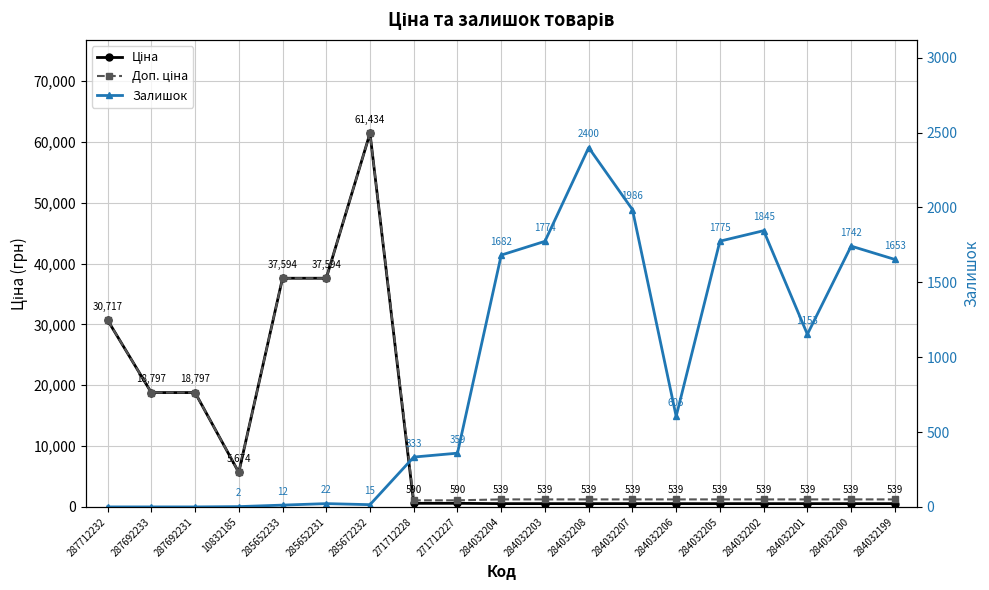

How many interior local valleys does the Залишок series have?

3